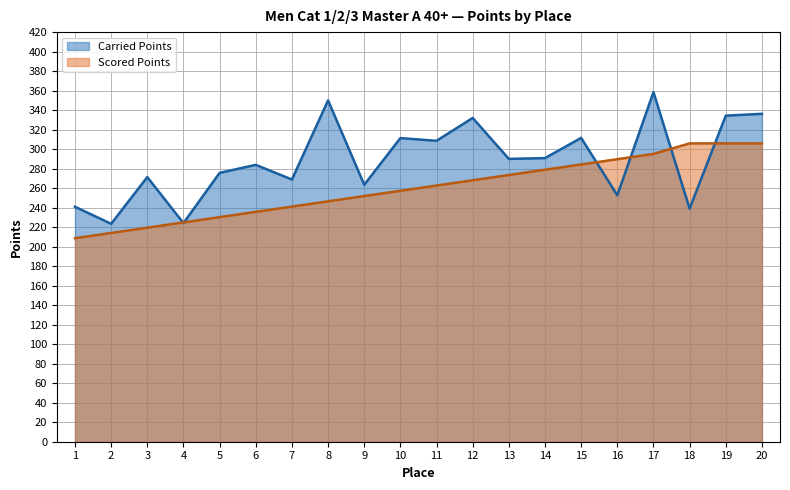

Reading left to right, transcribe all the data shown in this chart.

Carried Points: 240.9	223.4	271.4	224.2	275.7	283.9	268.9	350.0	263.5	311.3	308.6	332.0	290.0	290.8	311.5	252.7	358.5	239.0	334.3	336.2
Scored Points: 208.7	214.1	219.5	224.9	230.3	235.7	241.1	246.5	251.9	257.3	262.7	268.1	273.5	278.9	284.3	289.7	295.1	305.9	305.9	305.9